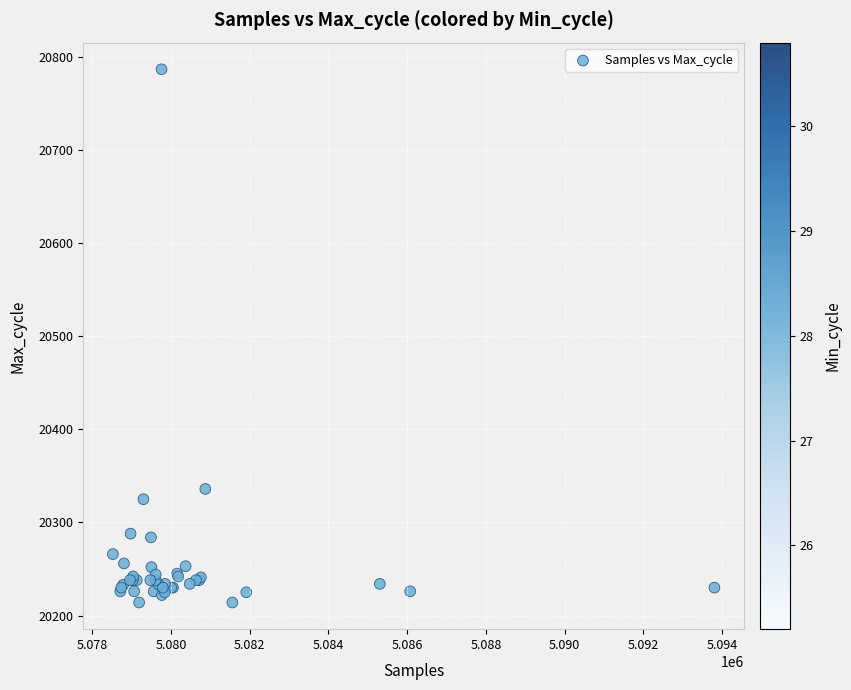

What Y value in the scatter plot is closest to 20500?

20336